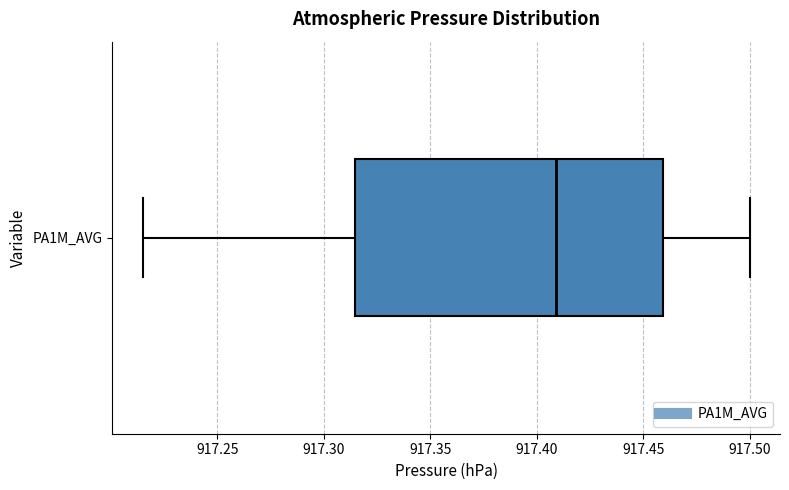

Where does the median line of the box for PA1M_AVG sit on the x-axis? The values are not printed on the chart, so give them approximately, as read against the axis.

917.410